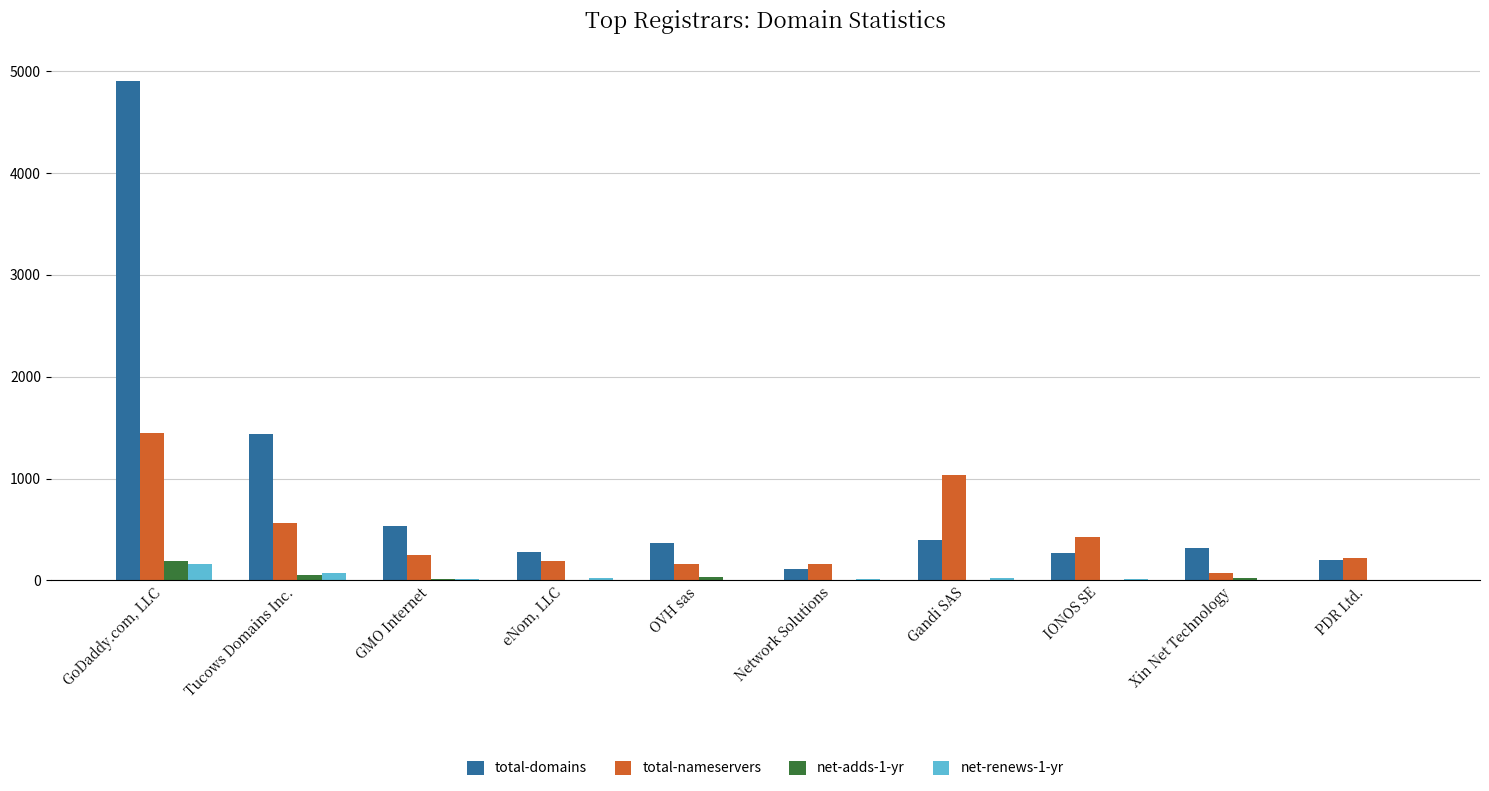

What is the difference between the net-renews-1-yr values at PDR Ltd. and Gandi SAS?

20